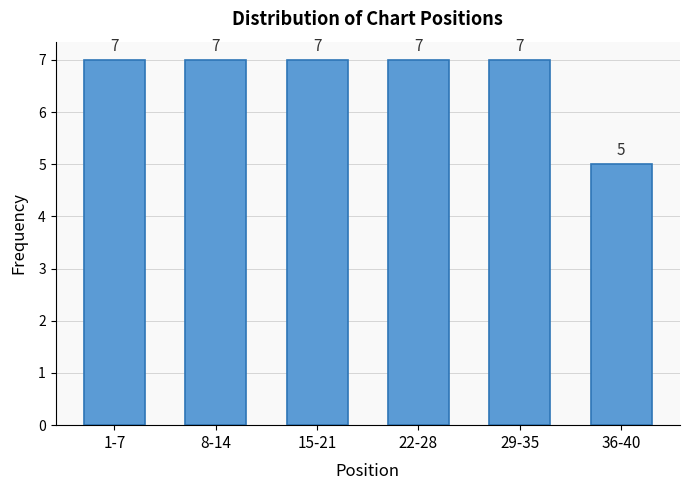

Reading left to right, transcribe all the data shown in this chart.

1-7=7	8-14=7	15-21=7	22-28=7	29-35=7	36-40=5